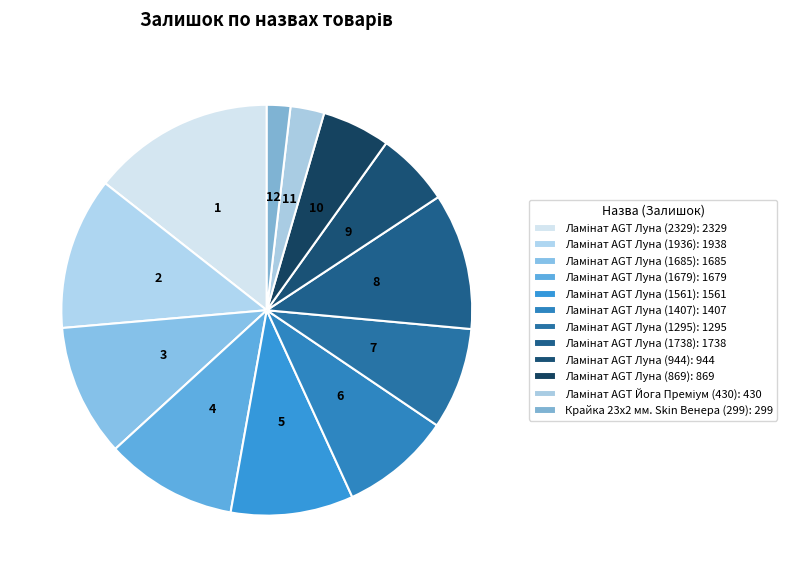

How many slices are in this pie chart?

12